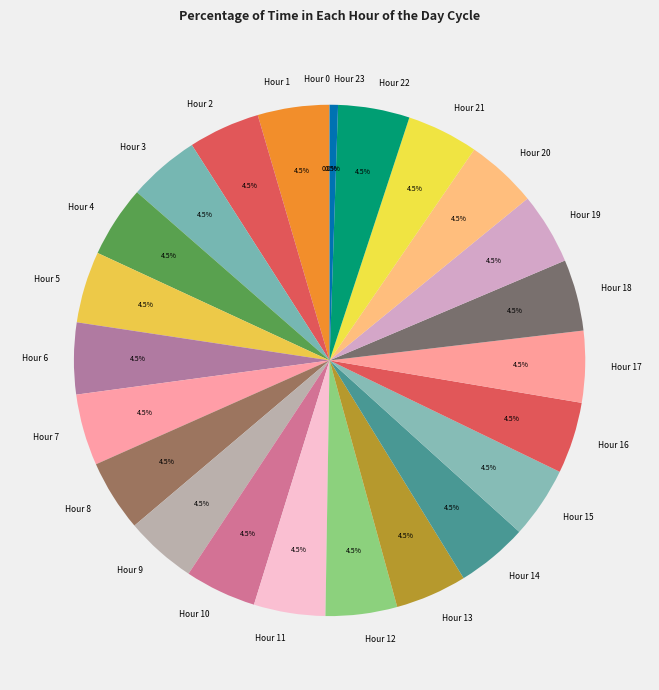

How much of the chart is everything except Hour 1?

95.5%